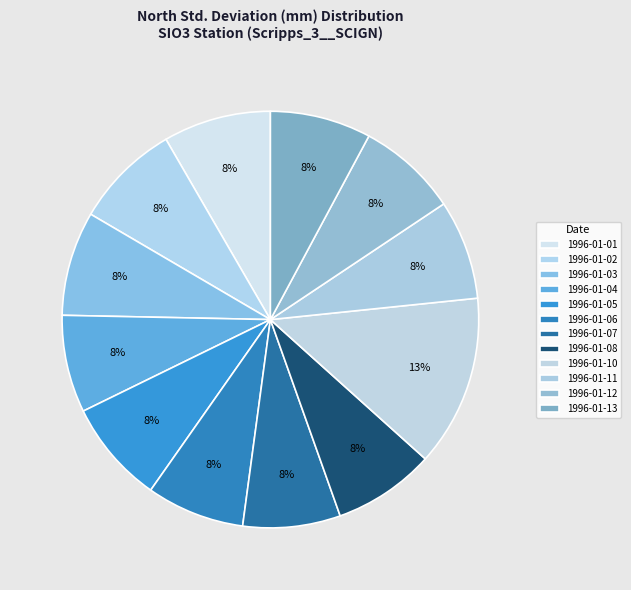

How many segments does this pie chart have?

12